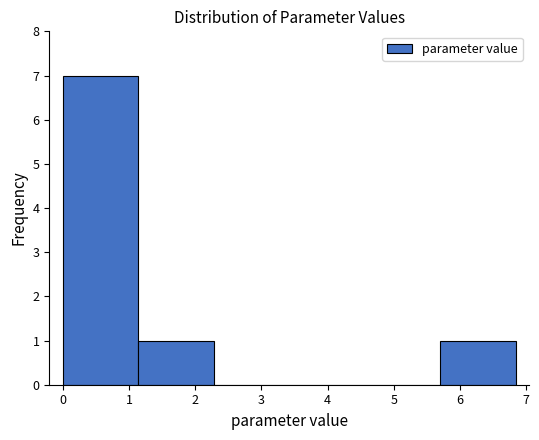

Reading left to right, transcribe this chart: for each bar, give the range it covers on the x-axis and its height. Neither the bar edges nor the heights are printed on the chart, so give them approximately, as read against the axes.

0.0 to 1.1: 7
1.1 to 2.3: 1
2.3 to 3.4: 0
3.4 to 4.6: 0
4.6 to 5.7: 0
5.7 to 6.8: 1